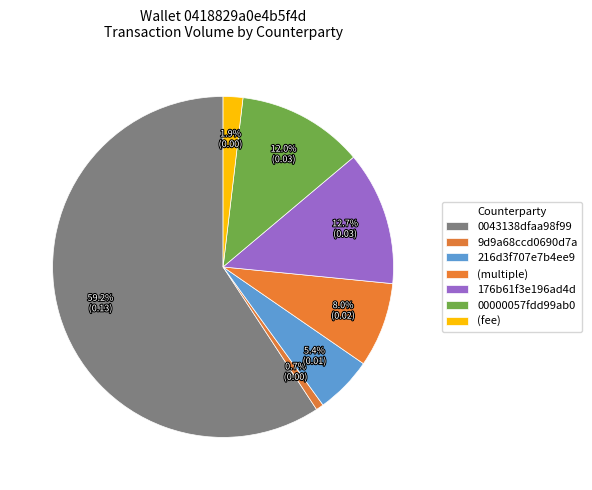

What percentage is NOT represented by (multiple)?

90.6%